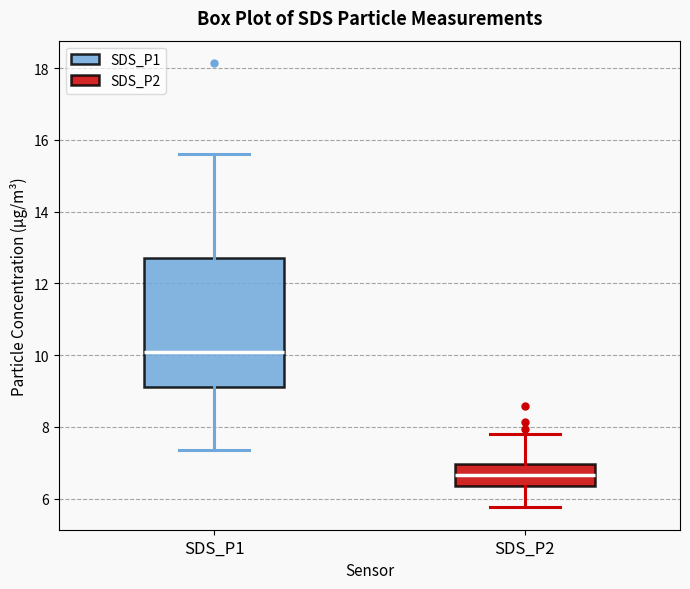

Reading left to right, transcribe this box plot: for each box, give where its median line is, the range the box spans, and where its two whiskers end, as read against the y-axis. The values are not printed on the chart, so give them approximately, as read against the axis.

SDS_P1: median 10.0, box 9.2 to 12.8, whiskers 7.4 to 15.6
SDS_P2: median 6.6, box 6.4 to 7.0, whiskers 5.8 to 7.8